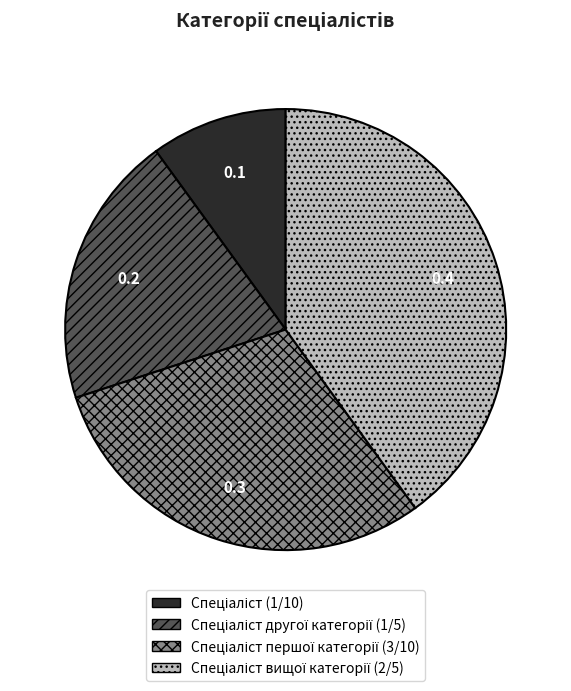

Is there any slice that represents more than half of the pie?

No